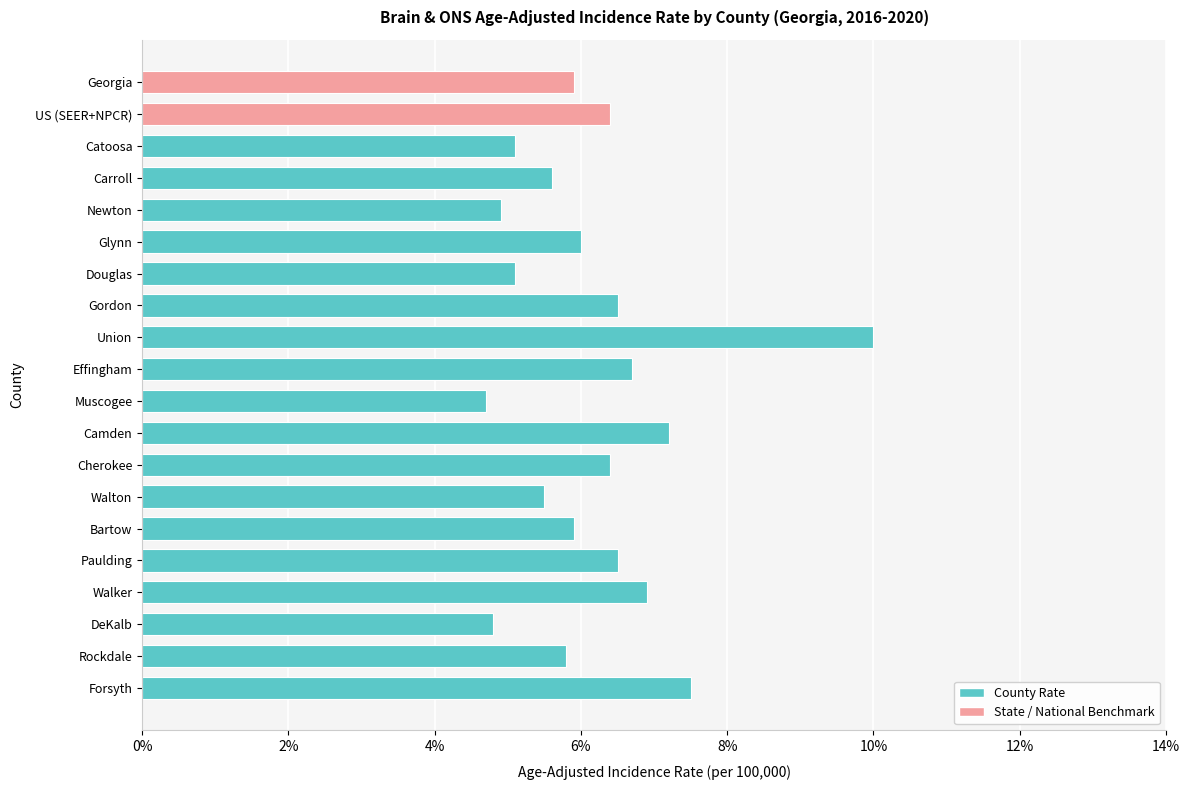

Reading top to bottom, what are all the values shown in this chart?

Georgia=5.9	US (SEER+NPCR)=6.4	Catoosa=5.1	Carroll=5.6	Newton=4.9	Glynn=6.0	Douglas=5.1	Gordon=6.5	Union=10.0	Effingham=6.7	Muscogee=4.7	Camden=7.2	Cherokee=6.4	Walton=5.5	Bartow=5.9	Paulding=6.5	Walker=6.9	DeKalb=4.8	Rockdale=5.8	Forsyth=7.5